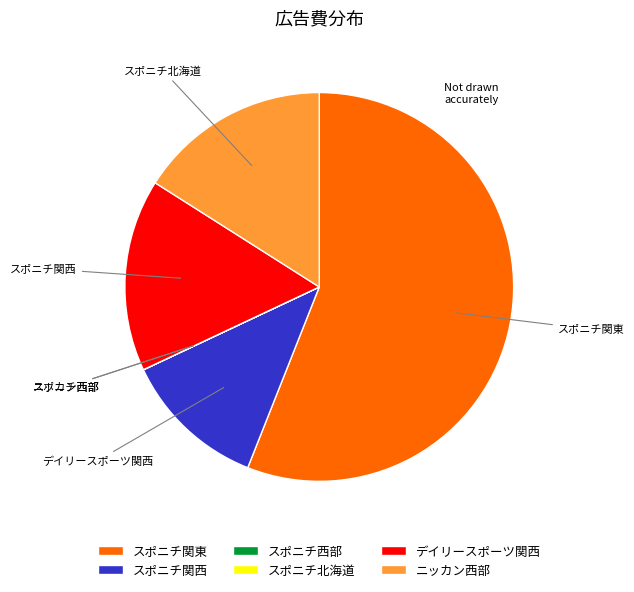

Do スポニチ関西 and ニッカン西部 together represent more than half of the pie?

No